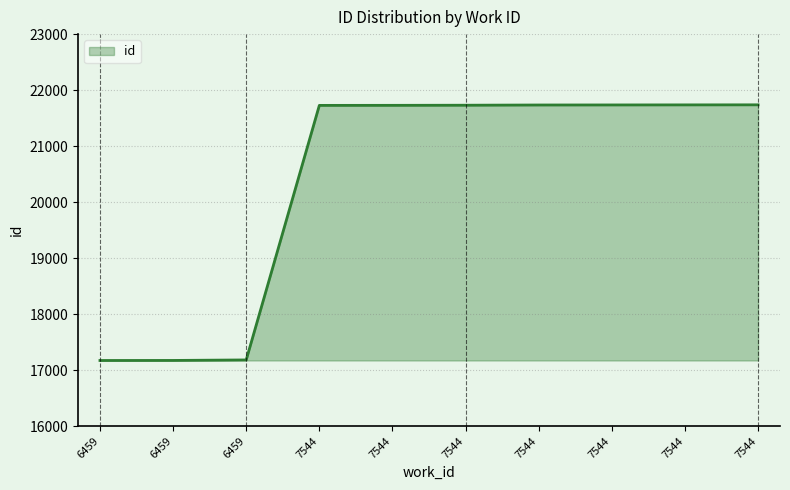

At which label does the data first exceed 21730?

7544